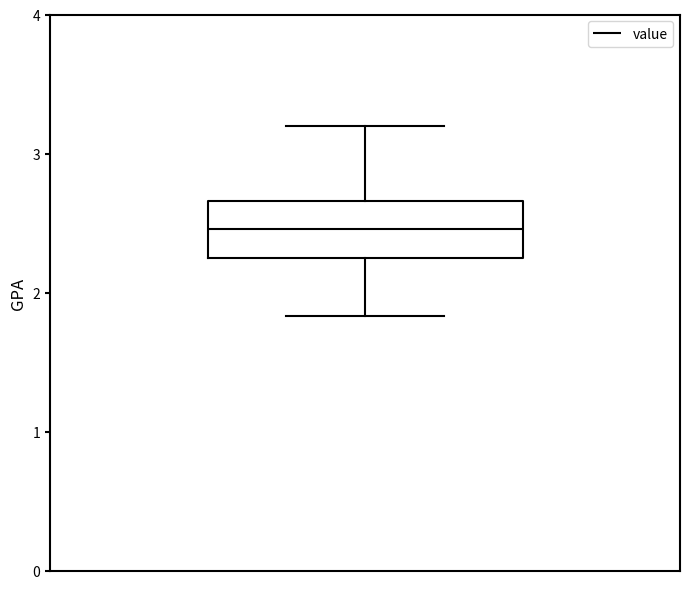

Where does the median line of the box sit on the y-axis? The values are not printed on the chart, so give them approximately, as read against the axis.

2.5